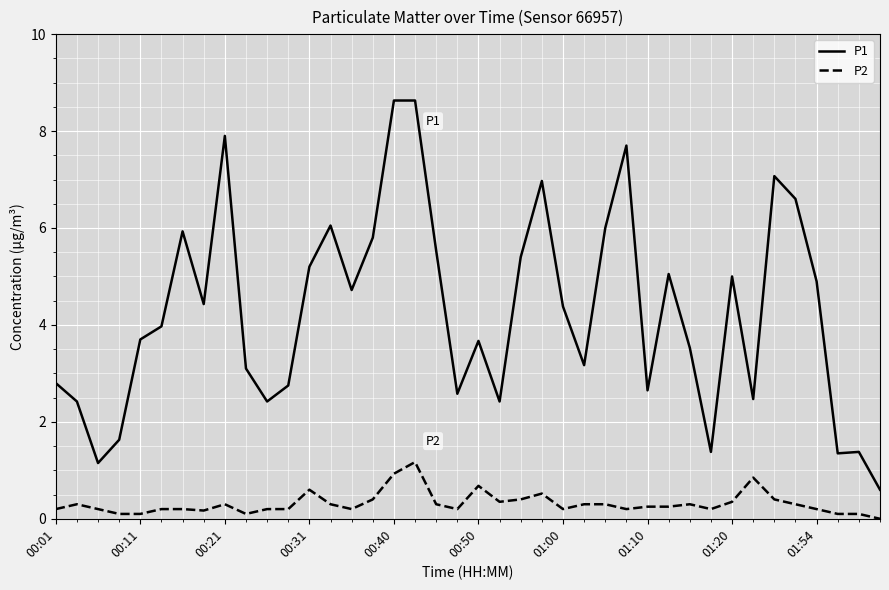

Which series has the widest spread of values?

P1